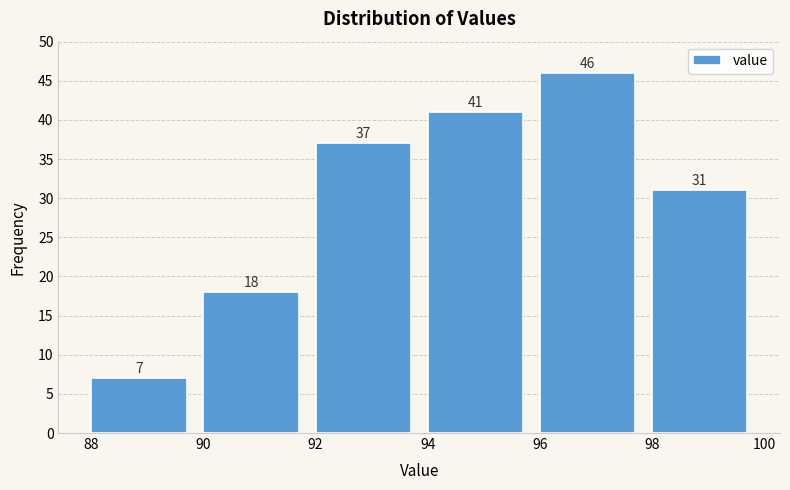

How tall is the bar that spans 90 to 92 on the x-axis?

18